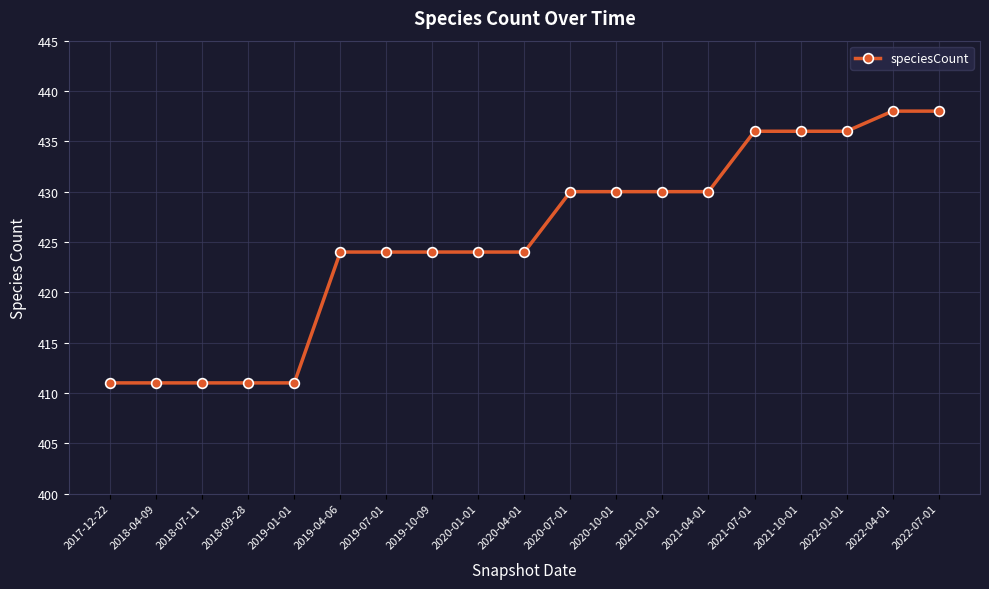

What is the difference between the maximum and minimum values?

27